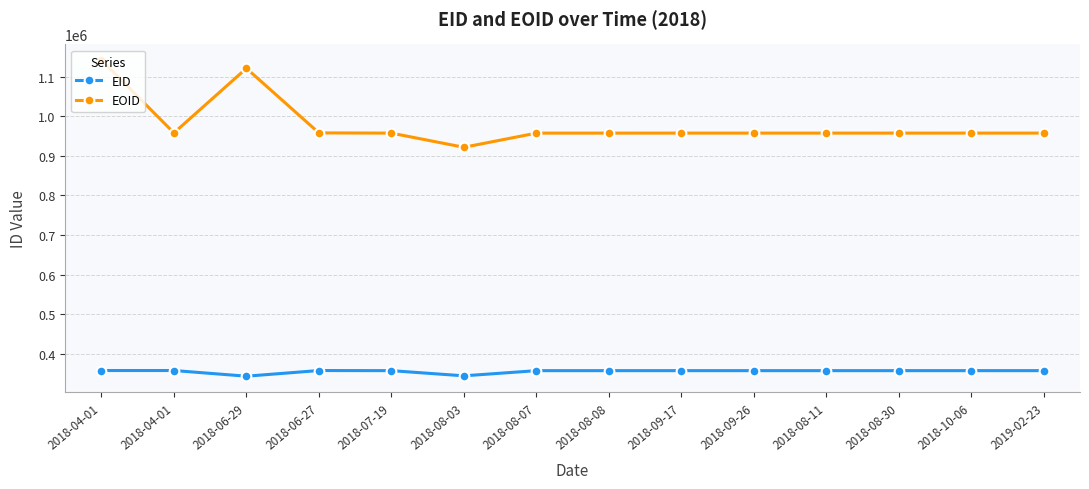

Which series has the largest total across all categories?

EOID